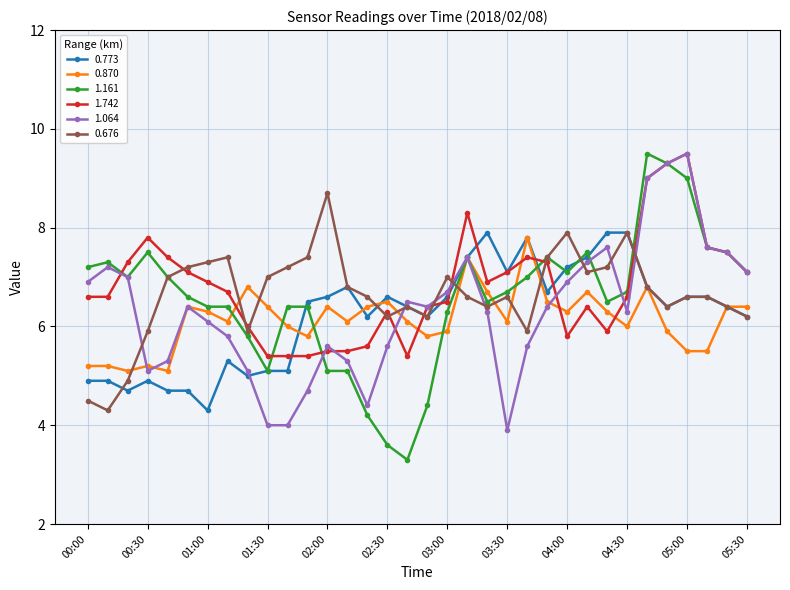

How many distinct data groups are displayed?

6